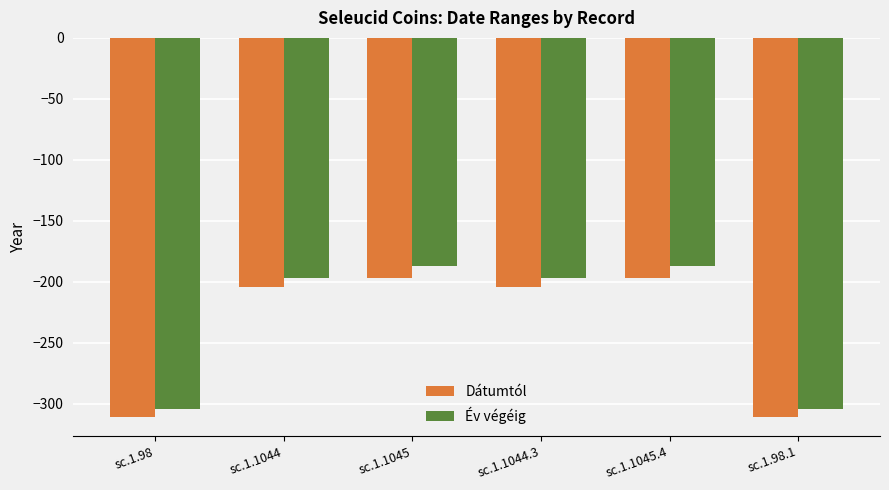

At sc.1.98.1, list the series in order from largest to smallest.

Év végéig, Dátumtól